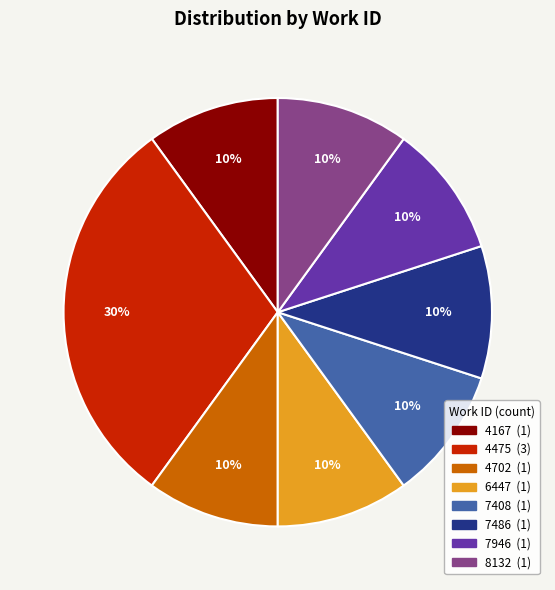

To the nearest percent, what is the difference between the largest and smallest slice percentages?

20%